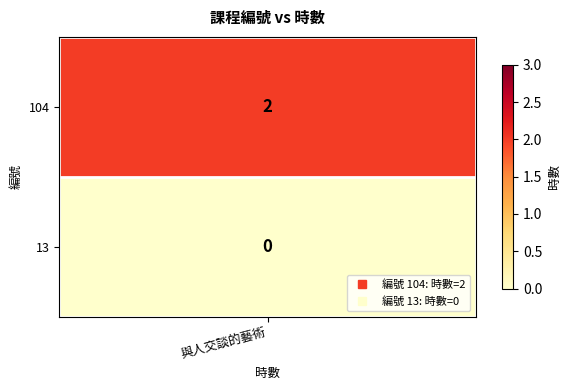

What is the maximum value shown in the chart?

2